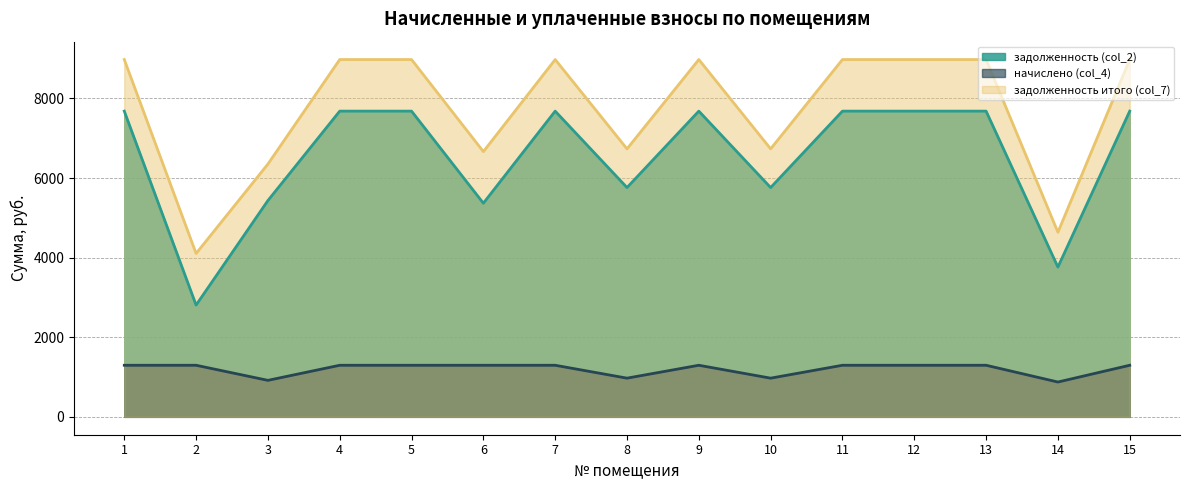

What is the value of the задолженность (col_2) point at the 4th from the left?

7680.0